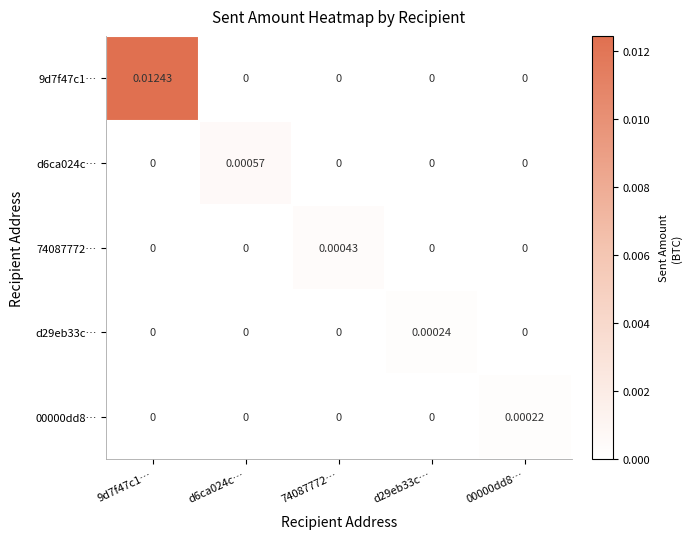

Which series has the largest range (max minus min)?

9d7f47c1…